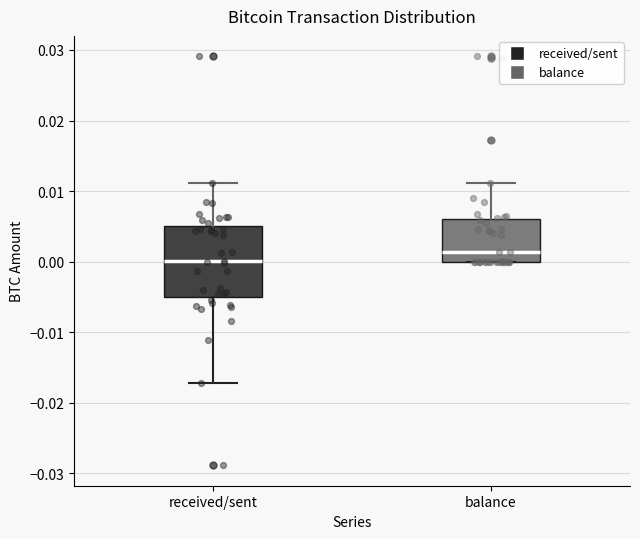

Where is the upper edge of the box for received/sent on the y-axis? The values are not printed on the chart, so give them approximately, as read against the axis.

0.005